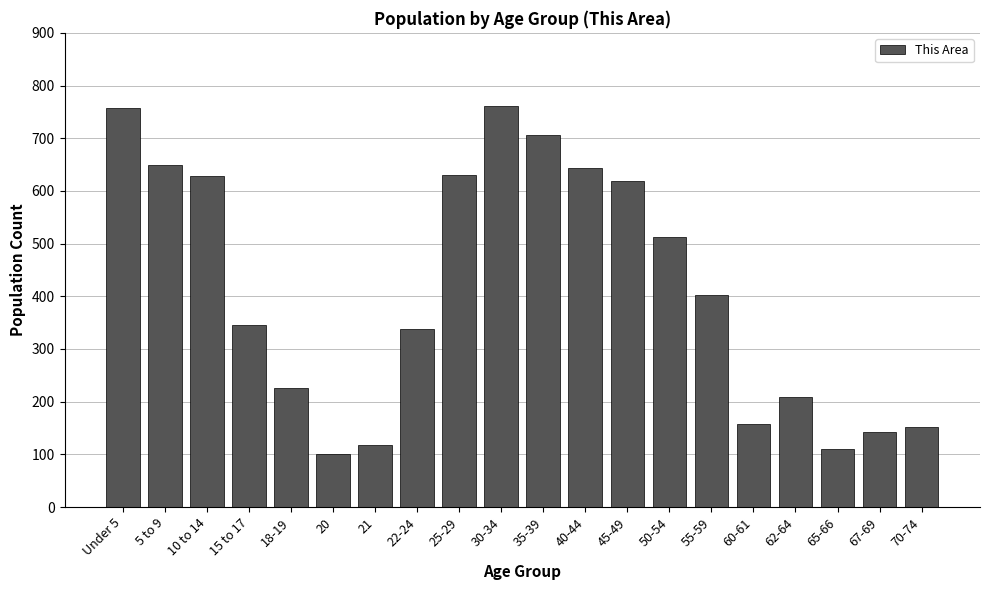

Read the value at 60-61.

157